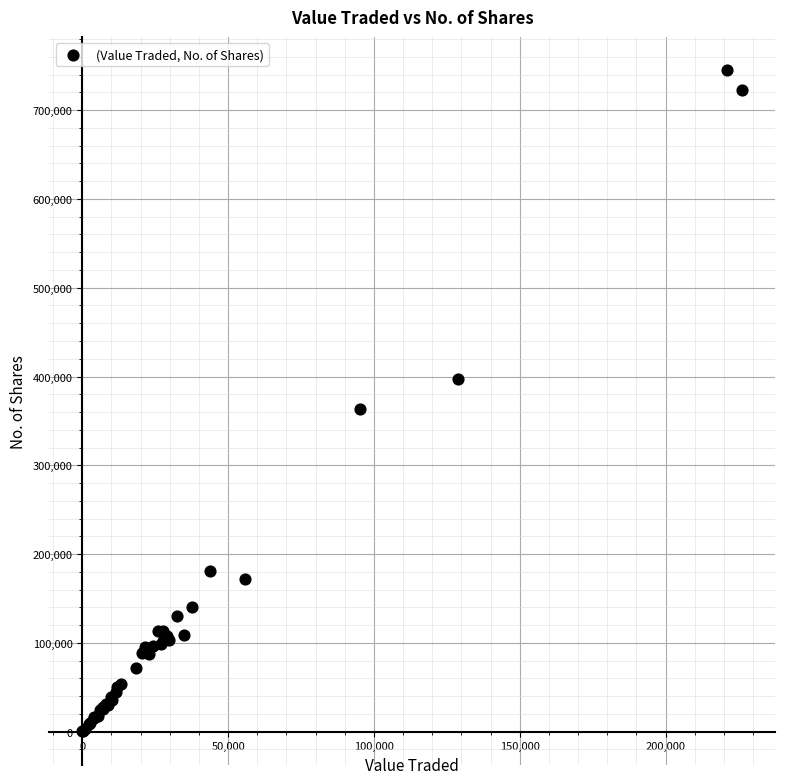

What Y value in the scatter plot is closest to 372715?

363679